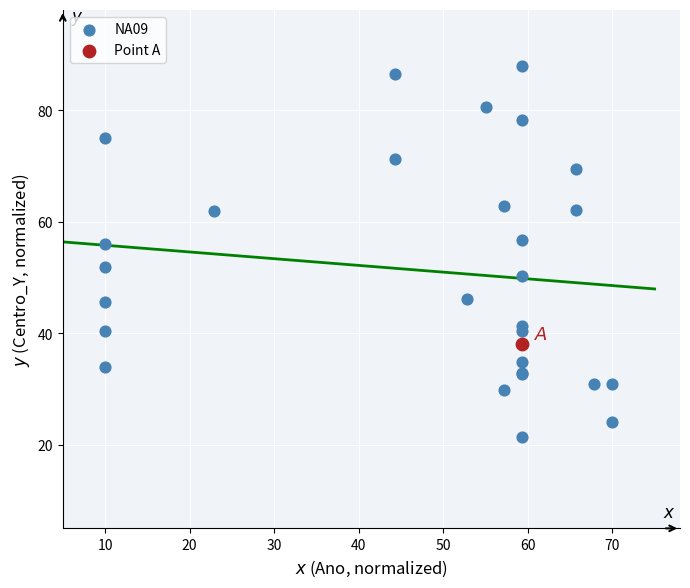

What are all the series names shown in the legend?

NA09, Point A